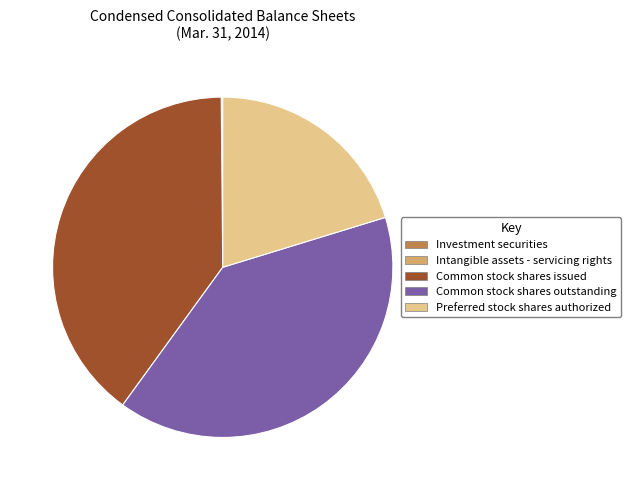

Combined, do Common stock shares outstanding and Common stock shares issued account for over 50%?

Yes